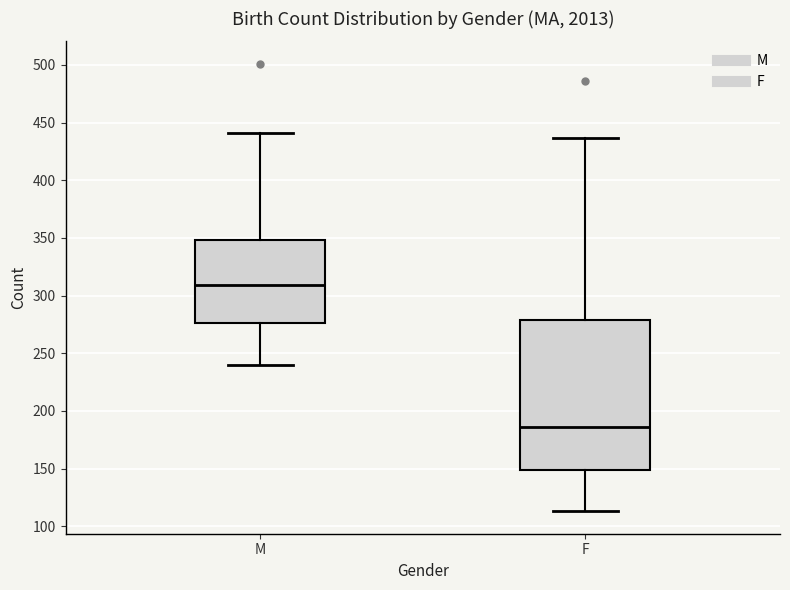

Where does the median line of the box for F sit on the y-axis? The values are not printed on the chart, so give them approximately, as read against the axis.

185